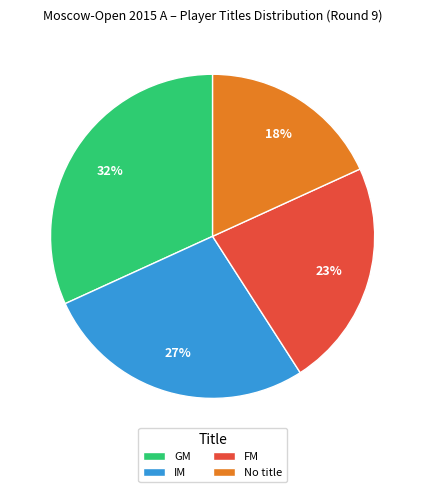

Is there any slice that represents more than half of the pie?

No